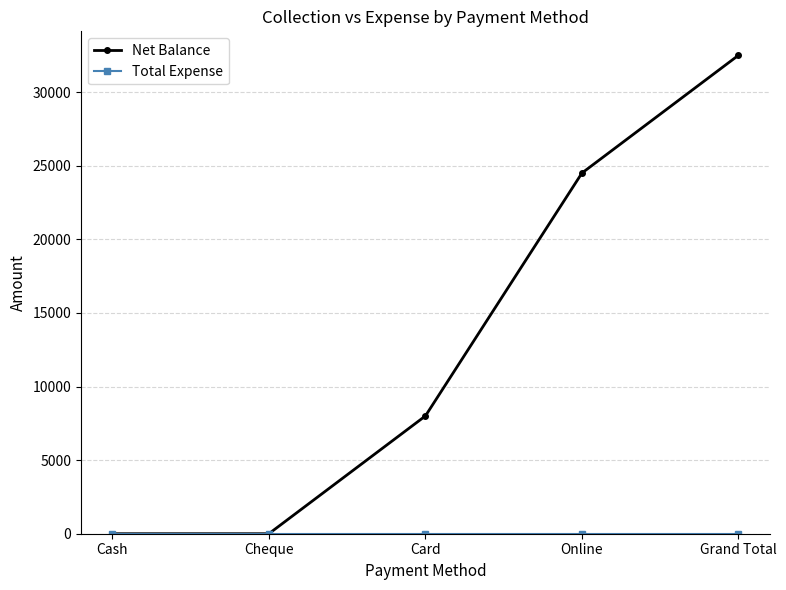

What is the label of the 1st point from the right?

Grand Total